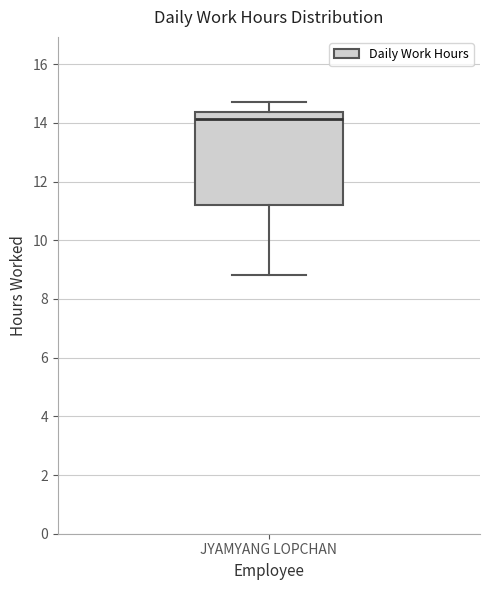

Where is the lower edge of the box for JYAMYANG LOPCHAN on the y-axis? The values are not printed on the chart, so give them approximately, as read against the axis.

11.2